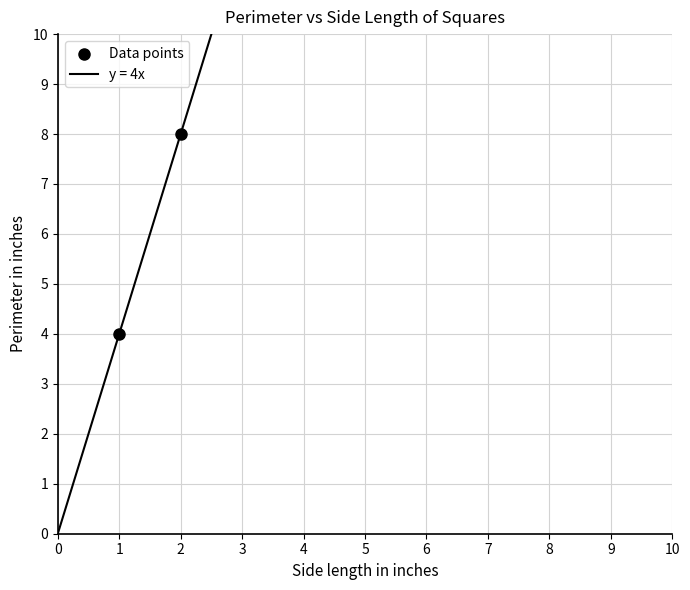

What is the average Y value?

6